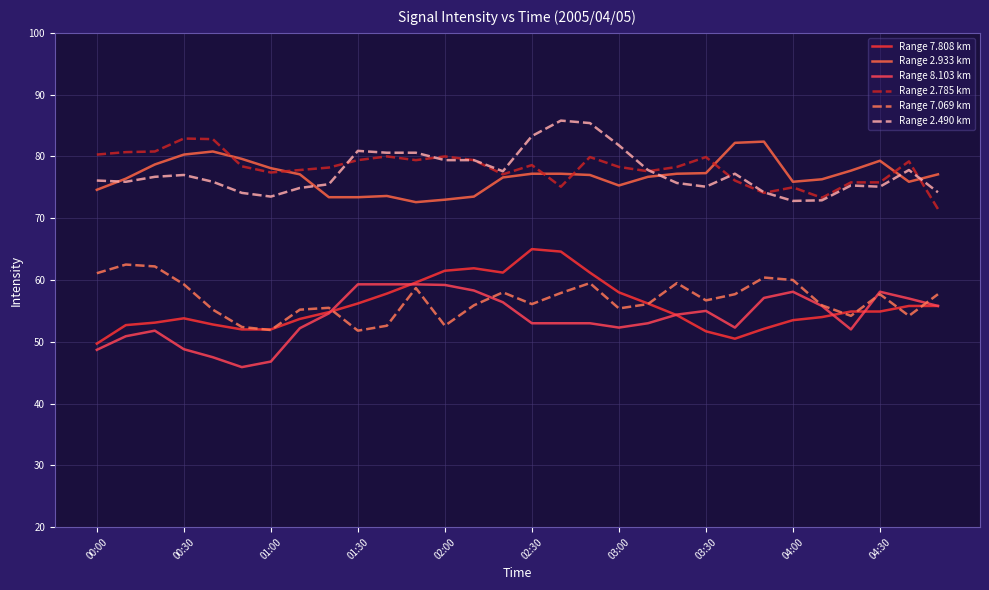

Rank the series by their maximum value, from highest to lowest.

Range 2.490 km, Range 2.785 km, Range 2.933 km, Range 7.808 km, Range 7.069 km, Range 8.103 km